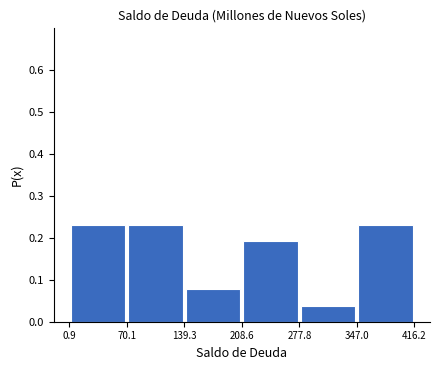

Reading left to right, transcribe this chart: for each bar, give the range it covers on the x-axis and its height. The values are not printed on the chart, so give them approximately, as read against the axis.

0.9 to 70.1: 0.23
70.1 to 139.3: 0.23
139.3 to 208.6: 0.08
208.6 to 277.8: 0.19
277.8 to 347.0: 0.04
347.0 to 416.2: 0.23